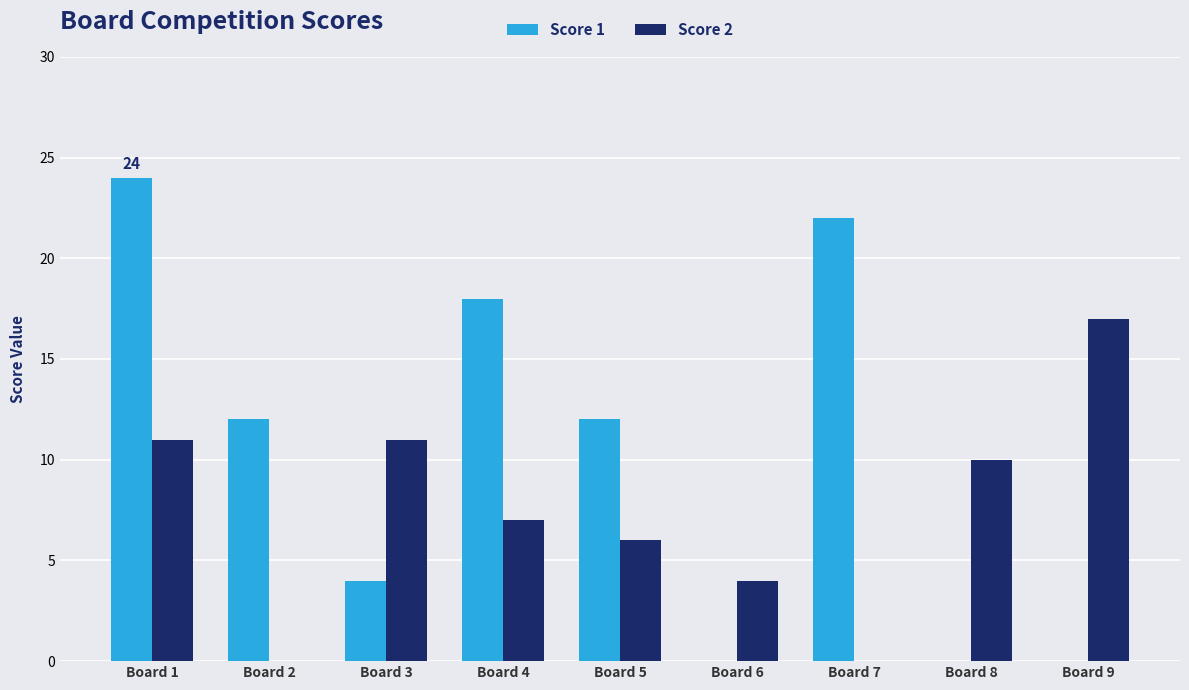

The value of Score 1 at Board 4 is 18. True or false?

True